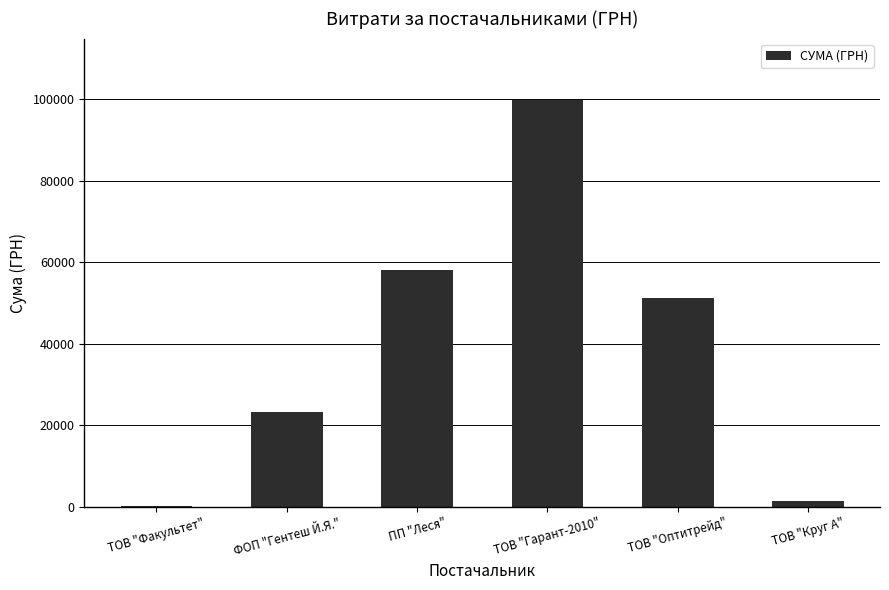

What is the greatest value displayed?

99932.7